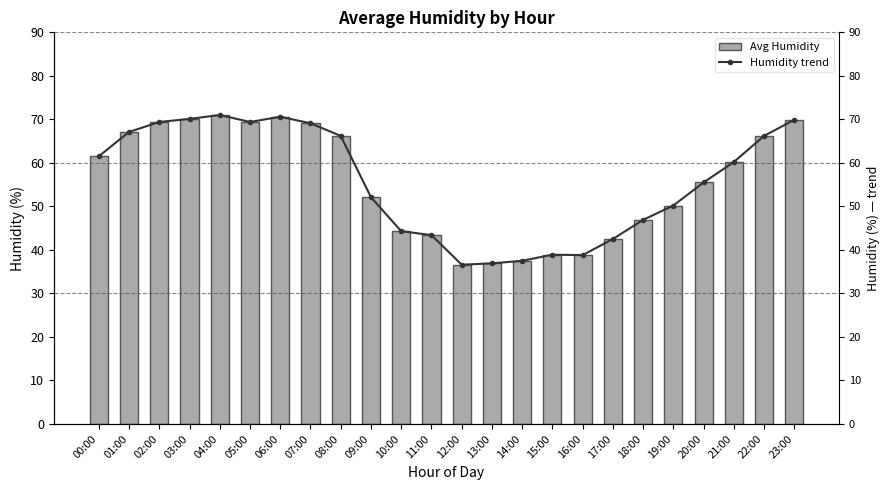

Is it true that Avg Humidity equals 38.8 at 16:00?

True